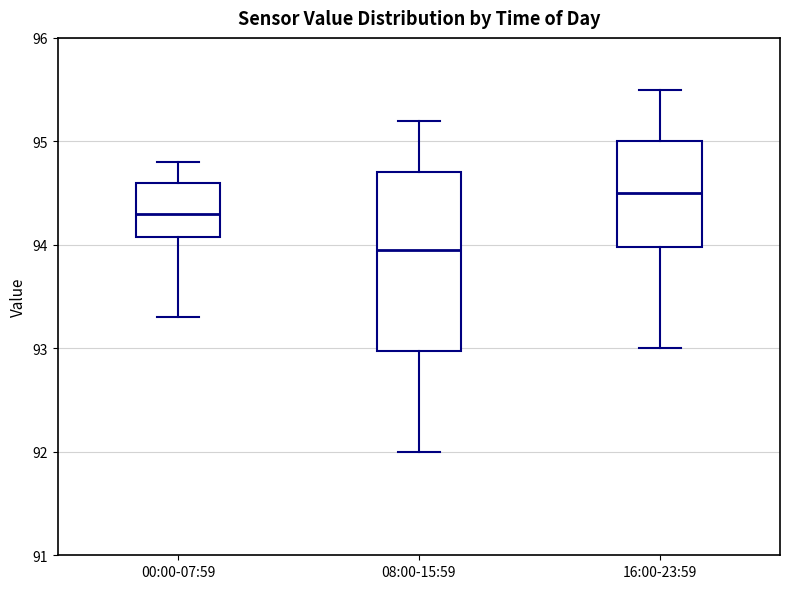

Comparing the boxes themselves (not the whiskers), which one is the tallest?

08:00-15:59